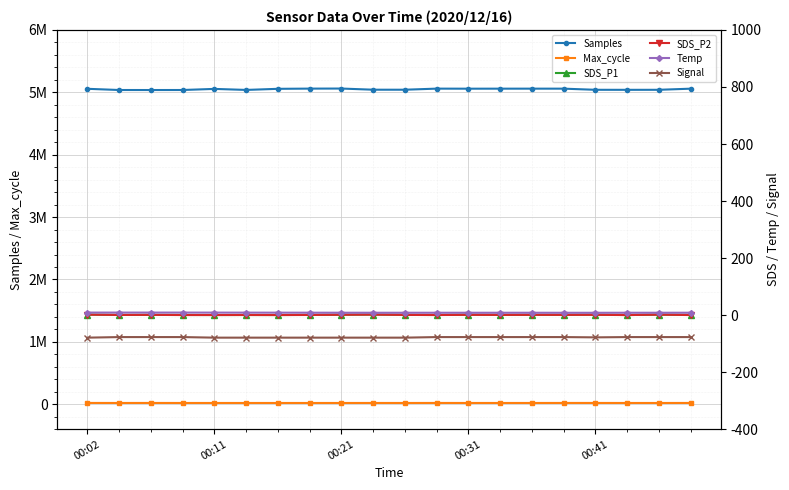

What is the sum of the Samples values at 17 and 00:41?

10094842.0